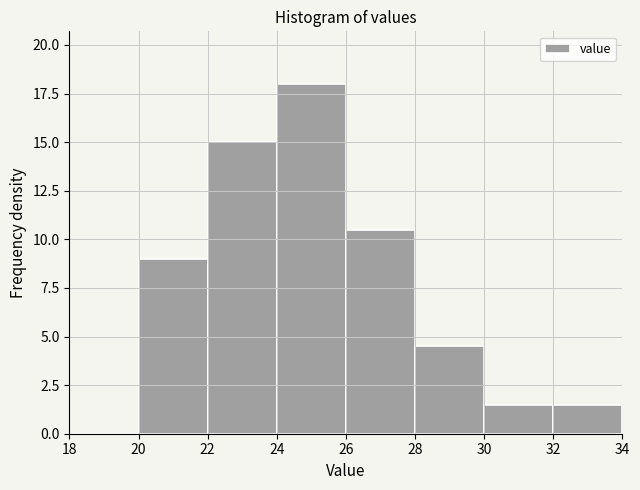

What is the height of the bar covering 20 to 22 on the x-axis? The values are not printed on the chart, so give them approximately, as read against the axis.

9.0